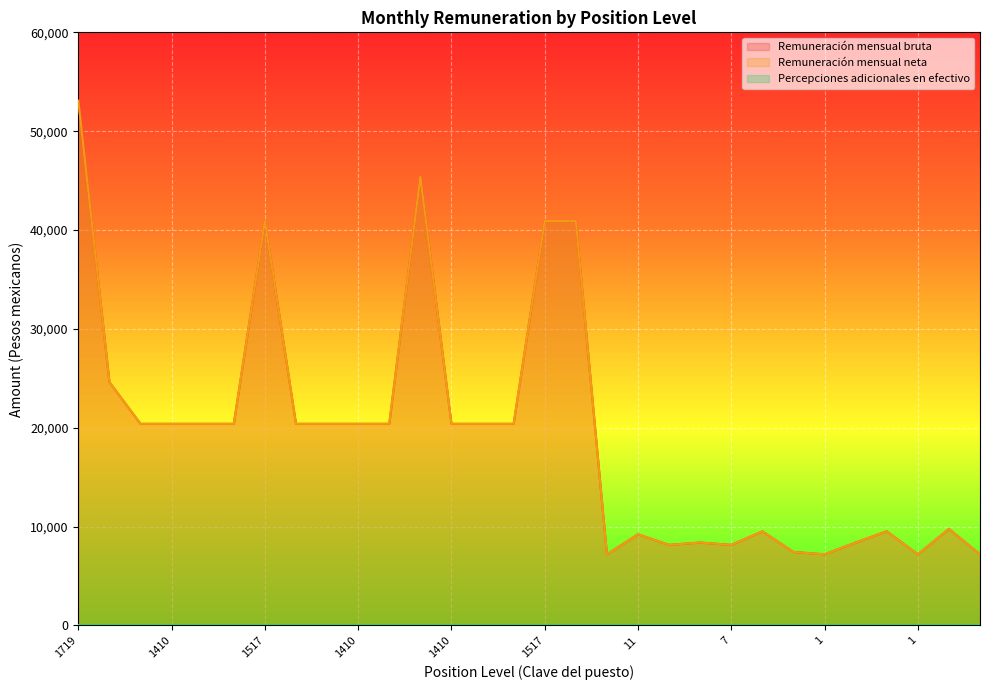

True or false: Remuneración mensual neta and Remuneración mensual bruta intersect in this chart.

False